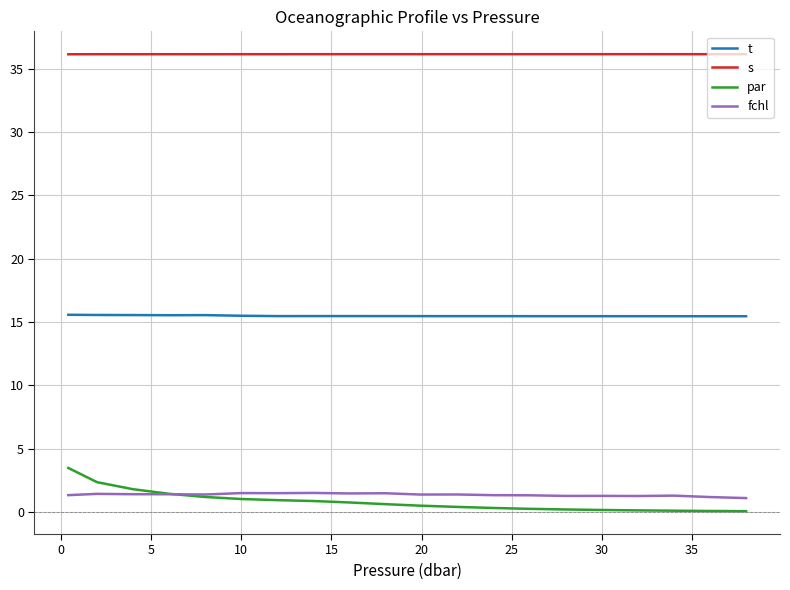

Which series has the largest total across all categories?

s